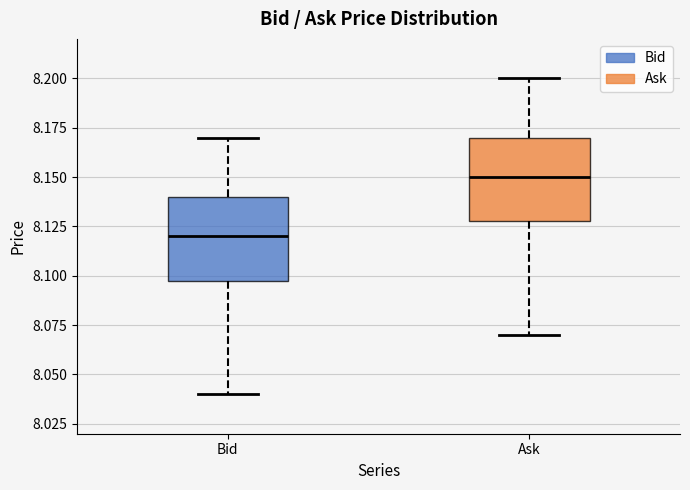

Which box's median line is the lowest?

Bid